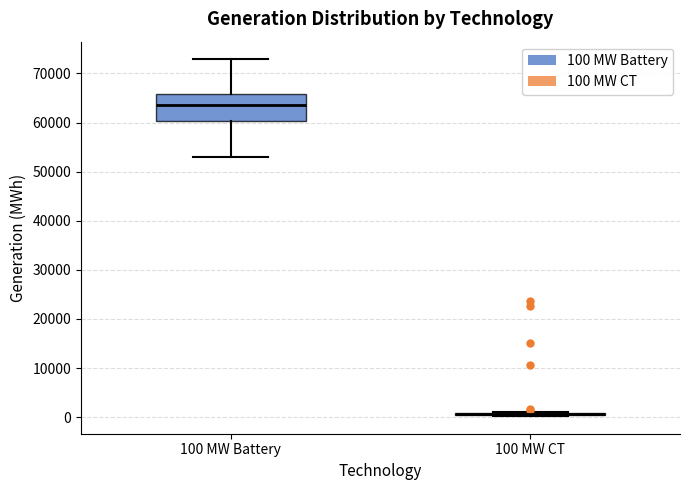

Reading left to right, transcribe this box plot: for each box, give where its median line is, the range the box spans, and where its two whiskers end, as read against the y-axis. The values are not printed on the chart, so give them approximately, as read against the axis.

100 MW Battery: median 64000, box 60000 to 66000, whiskers 53000 to 73000
100 MW CT: box collapsed to a line at 1000, whiskers 0 to 1000